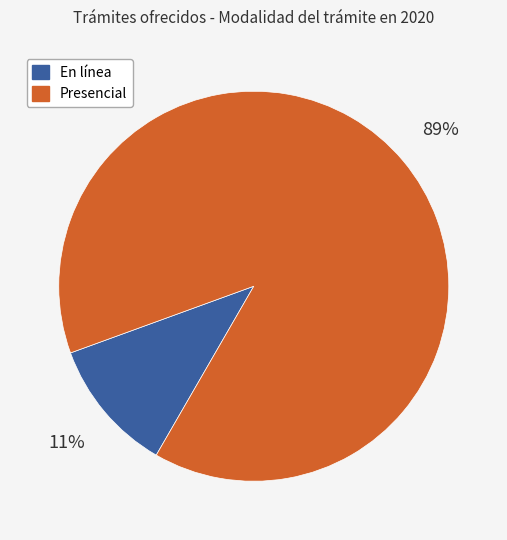

What is the smallest slice in the pie chart?

En línea